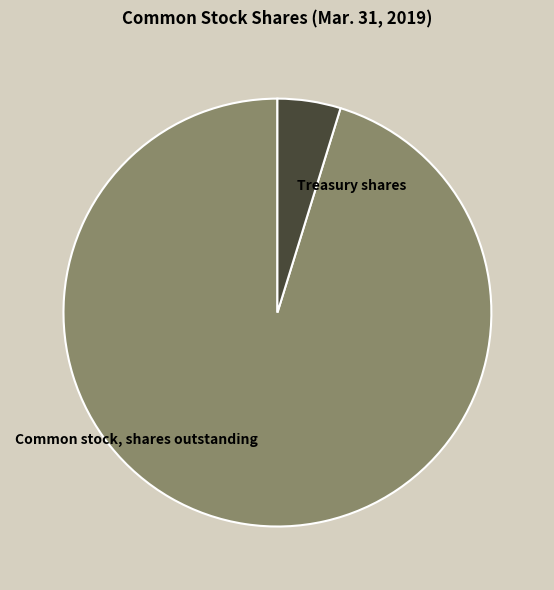

Between Common stock, shares outstanding and Treasury shares, which is larger?

Common stock, shares outstanding